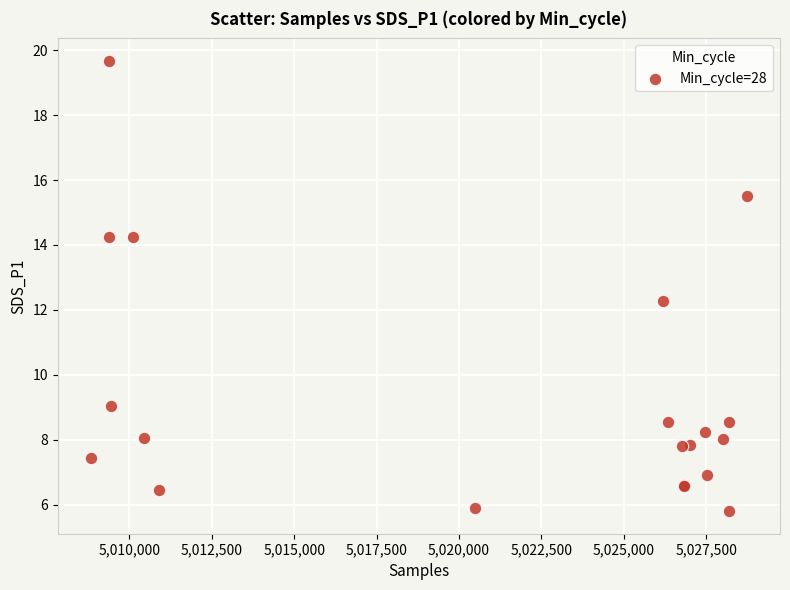

What Y value in the scatter plot is closest to 12?

12.3